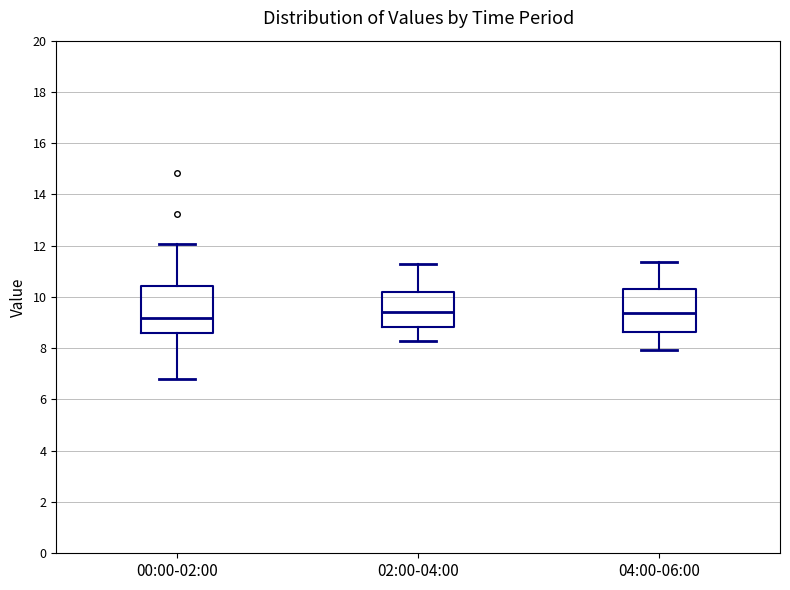

Where does the upper whisker of the box for 04:00-06:00 end on the y-axis? The values are not printed on the chart, so give them approximately, as read against the axis.

11.4